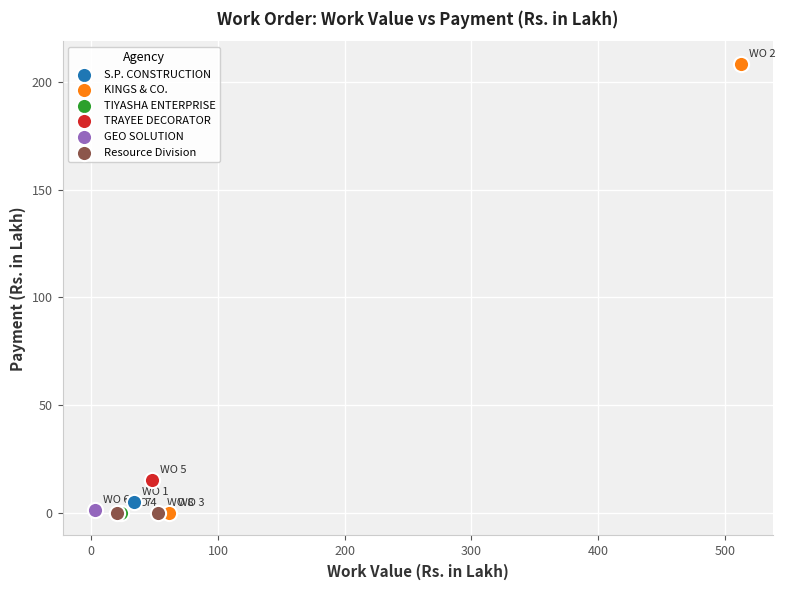

What are all the series names shown in the legend?

S.P. CONSTRUCTION, KINGS & CO., TIYASHA ENTERPRISE, TRAYEE DECORATOR, GEO SOLUTION, Resource Division